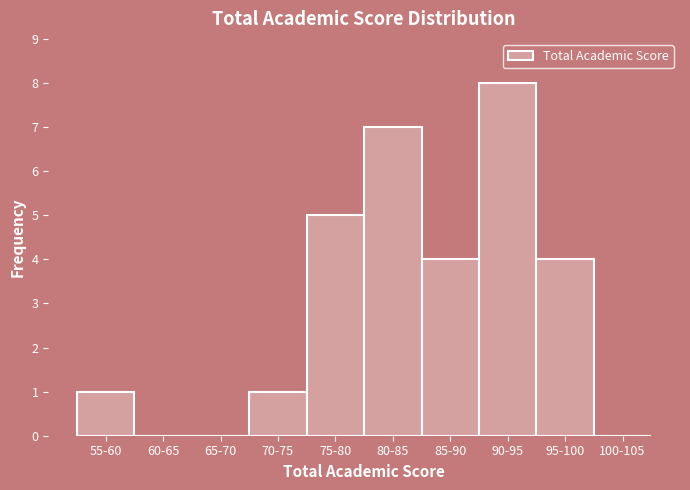

Reading left to right, transcribe all the data shown in this chart.

55-60=1	60-65=0	65-70=0	70-75=1	75-80=5	80-85=7	85-90=4	90-95=8	95-100=4	100-105=0